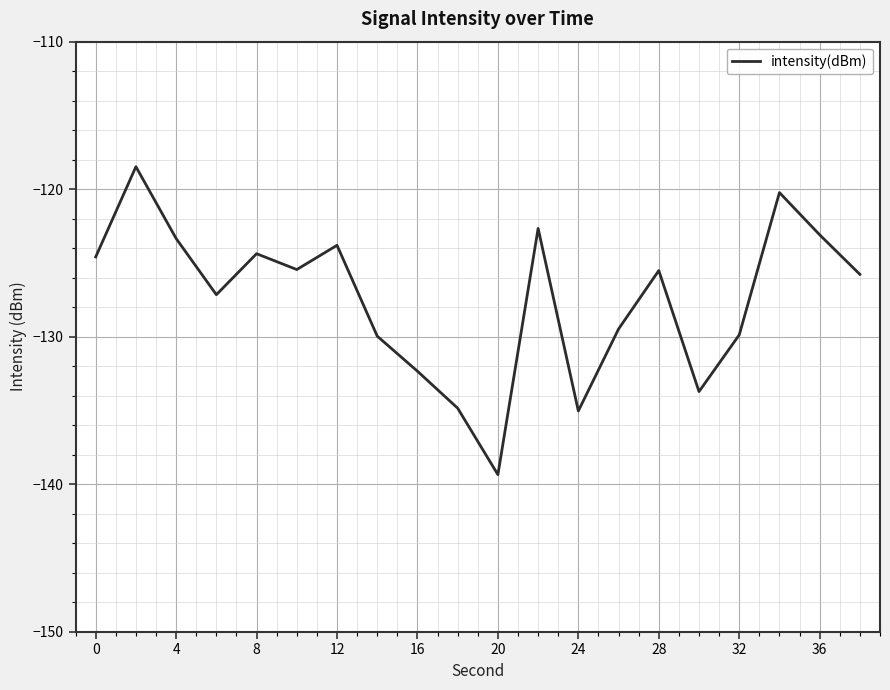

What is the greatest value displayed?

-118.5